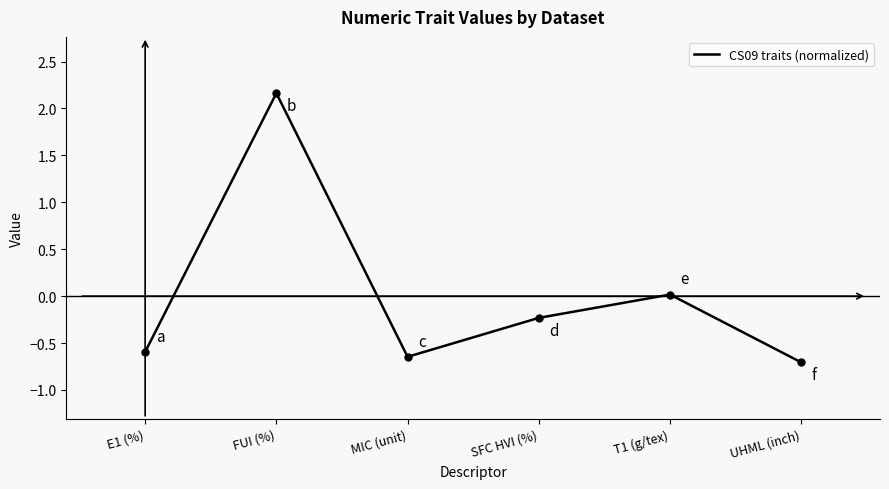

Rank the categories by value from highest to lowest.

FUI (%), T1 (g/tex), SFC HVI (%), E1 (%), MIC (unit), UHML (inch)